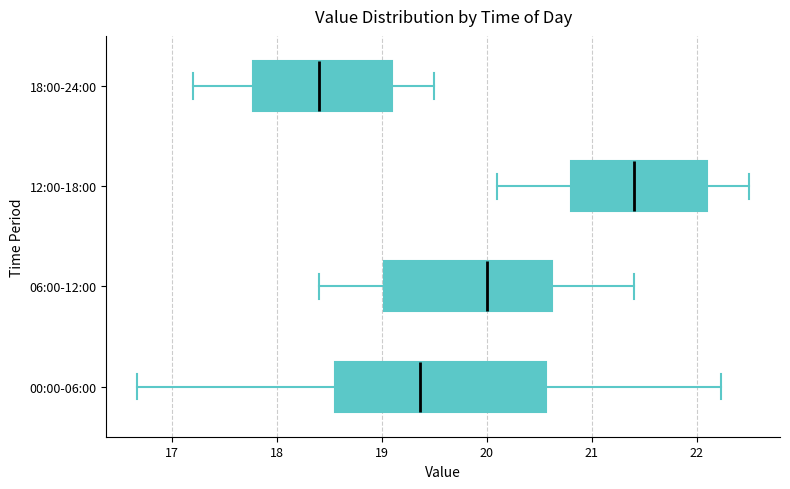

Which box's median line is the furthest to the right?

12:00-18:00